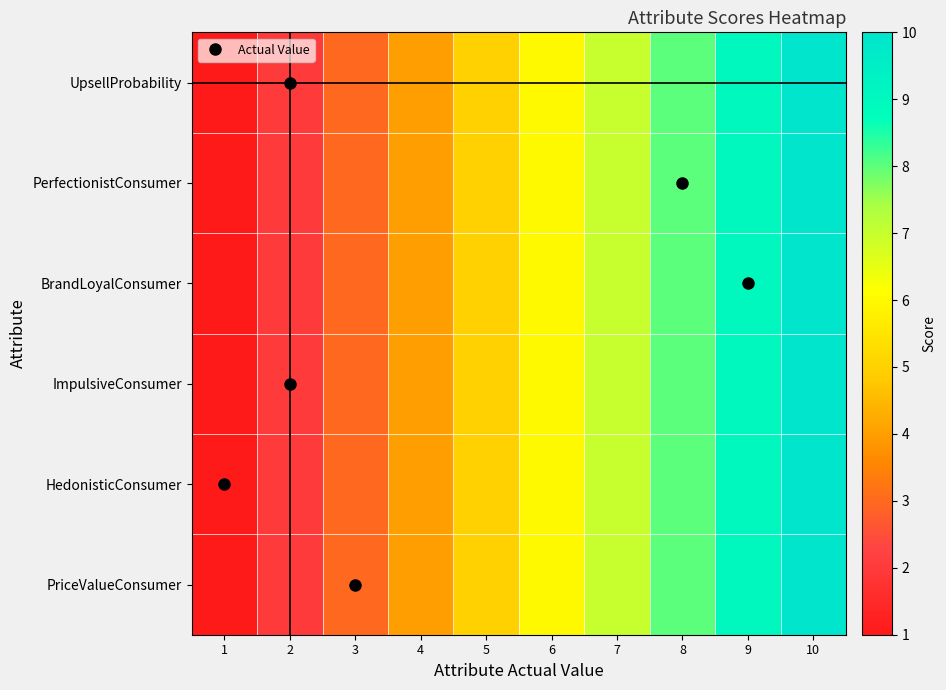

At which category does the chart reach its minimum across all series?

1